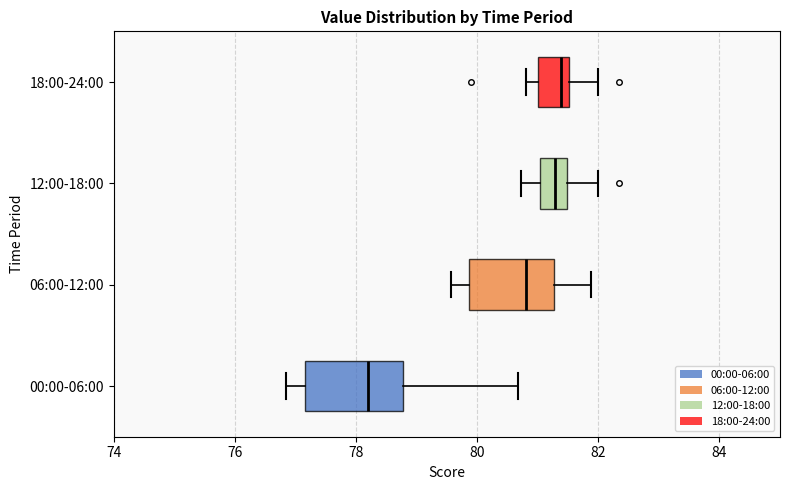

Reading bottom to top, read every box against the x-axis: the position of its median line, the range the box covers, and the ends of its whiskers. The values are not printed on the chart, so give them approximately, as read against the axis.

00:00-06:00: median 78.2, box 77.2 to 78.8, whiskers 76.8 to 80.6
06:00-12:00: median 80.8, box 79.8 to 81.2, whiskers 79.6 to 81.8
12:00-18:00: median 81.2, box 81.0 to 81.4, whiskers 80.8 to 82.0
18:00-24:00: median 81.4, box 81.0 to 81.6, whiskers 80.8 to 82.0